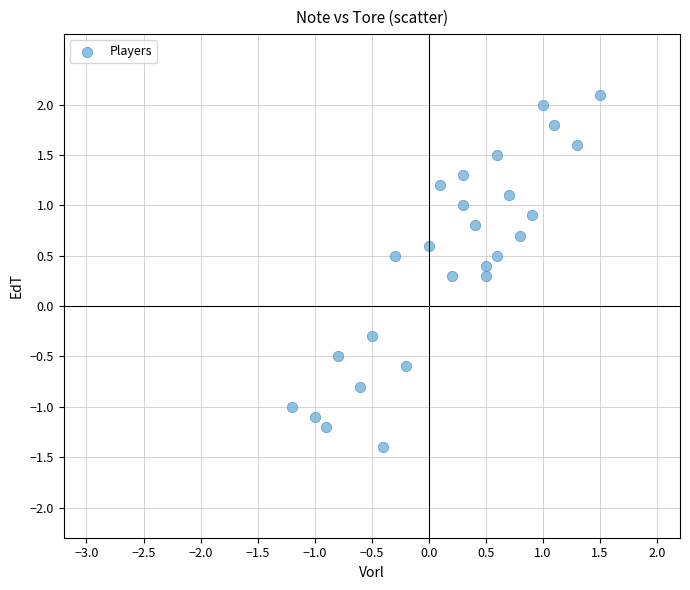

What is the range of Y values (max minus min)?

3.5